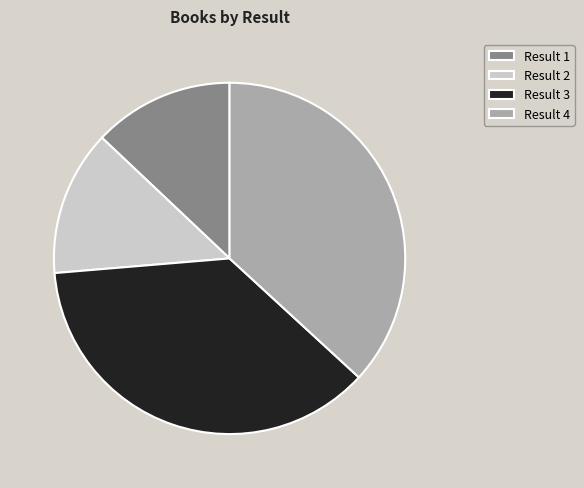

Does Result 2 account for over 50% of the chart?

No